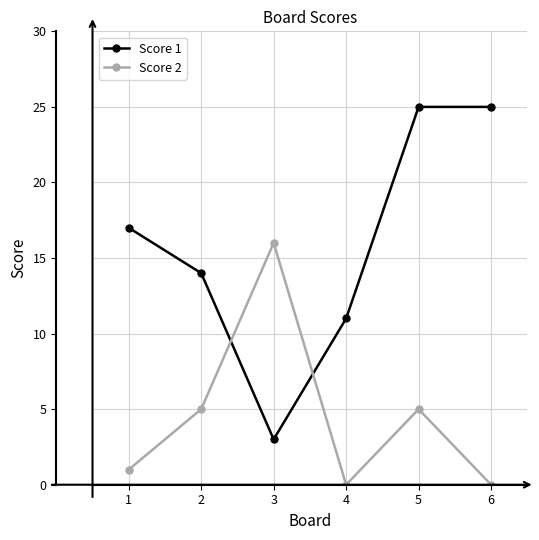

Which series ends up on top after the final intersection of Score 1 and Score 2?

Score 1